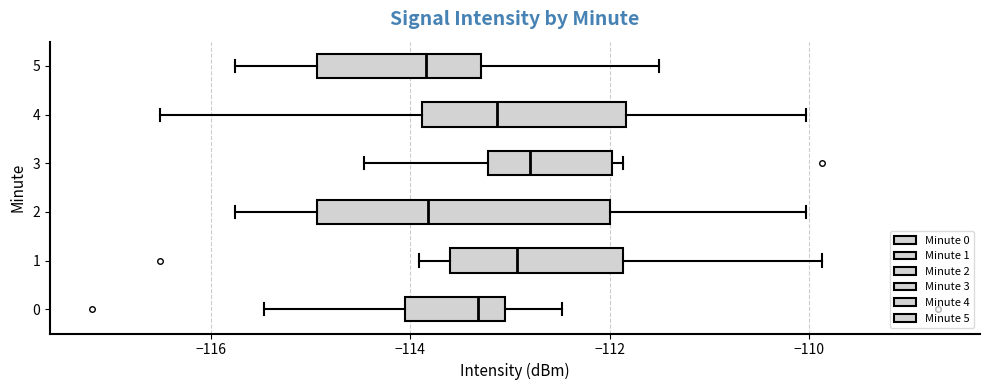

Where does the median line of the box at y = 0 sit on the x-axis? The values are not printed on the chart, so give them approximately, as read against the axis.

-113.4